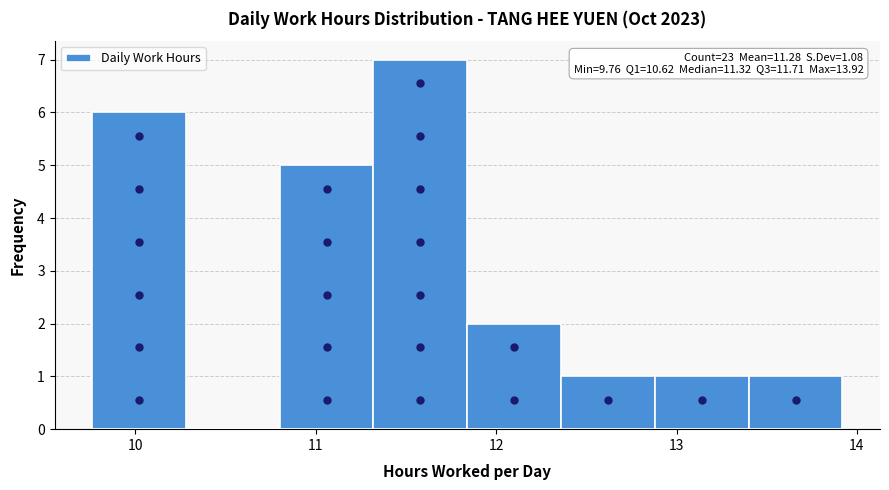

Over which range of the x-axis is the bar tallest?

11.32 to 11.84